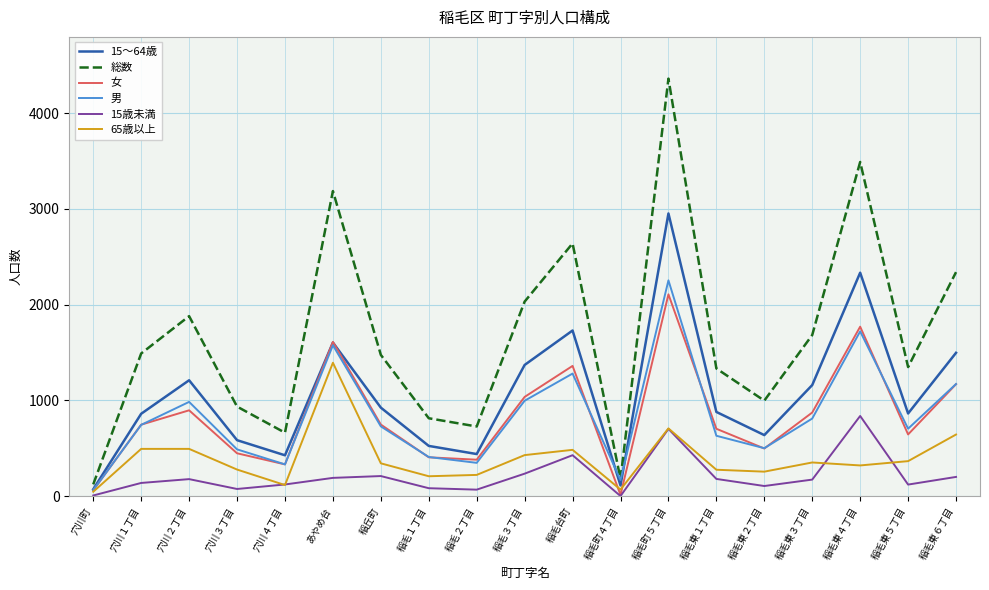

Between 稲丘町 and 稲毛２丁目, which series saw the biggest shift?

総数